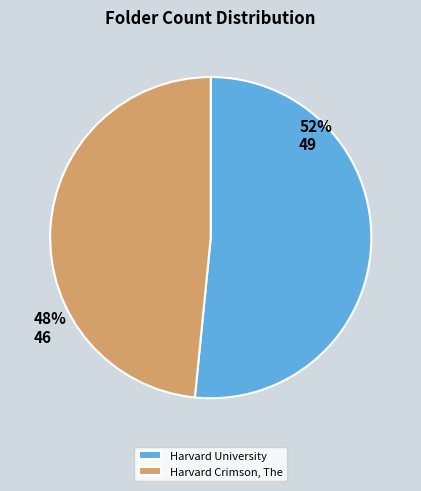

What is the change in value from Harvard University to Harvard Crimson, The?

-3